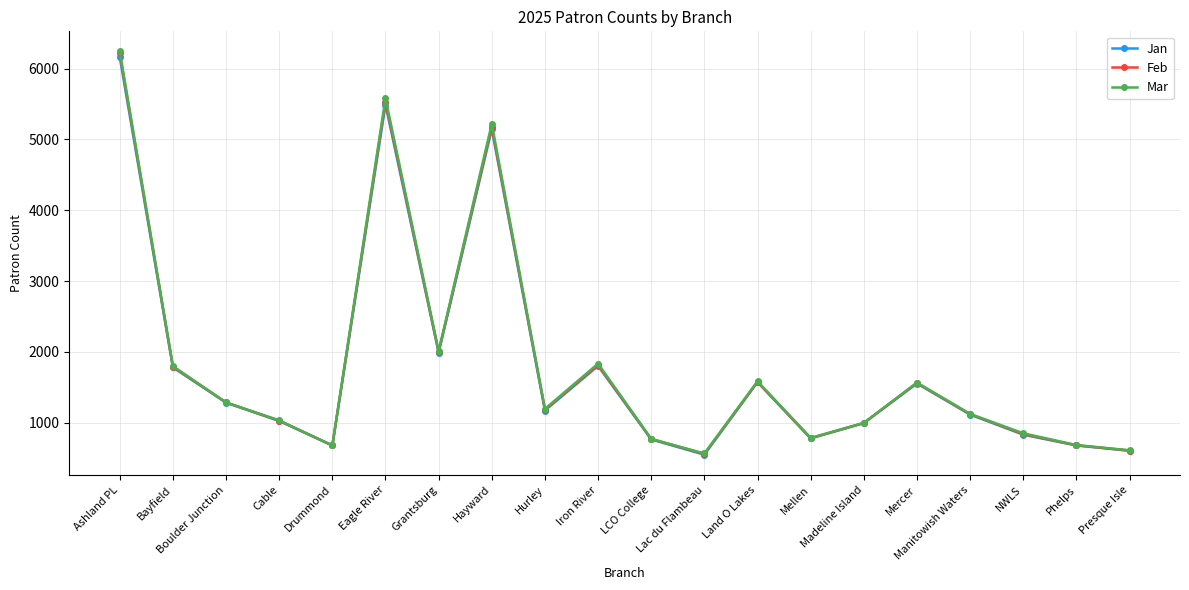

At which label does Mar first exceed 1196?

Ashland PL